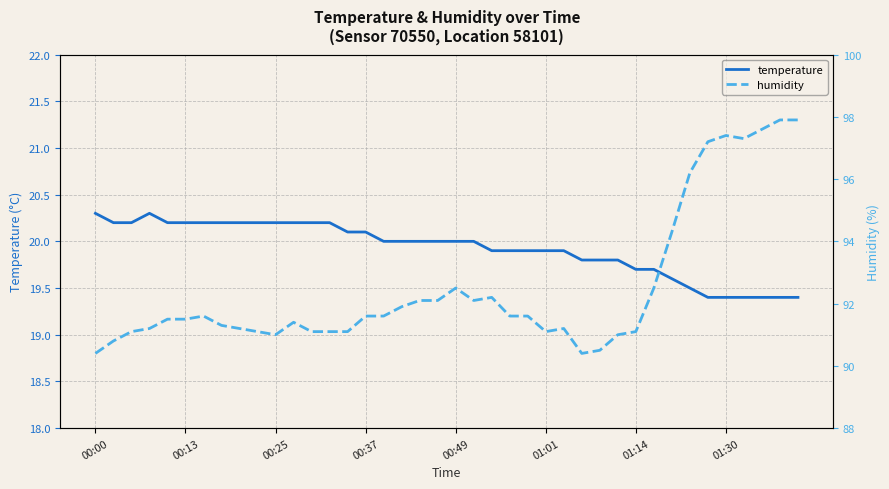

Reading left to right, extract all data points from this chart.

temperature: 20.3	20.2	20.2	20.3	20.2	20.2	20.2	20.2	20.2	20.2	20.2	20.2	20.2	20.2	20.1	20.1	20.0	20.0	20.0	20.0	20.0	20.0	19.9	19.9	19.9	19.9	19.9	19.8	19.8	19.8	19.7	19.7	19.6	19.5	19.4	19.4	19.4	19.4	19.4	19.4
humidity: 90.4	90.8	91.1	91.2	91.5	91.5	91.6	91.3	91.2	91.1	91.0	91.4	91.1	91.1	91.1	91.6	91.6	91.9	92.1	92.1	92.5	92.1	92.2	91.6	91.6	91.1	91.2	90.4	90.5	91.0	91.1	92.5	94.3	96.2	97.2	97.4	97.3	97.6	97.9	97.9